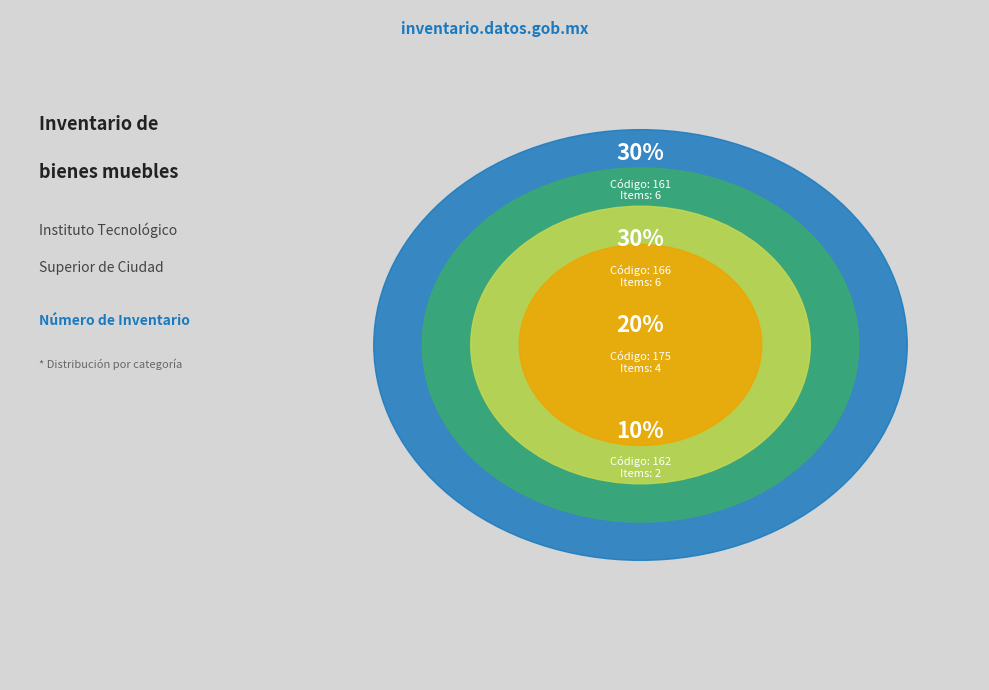

Is 162 the majority of the pie?

No